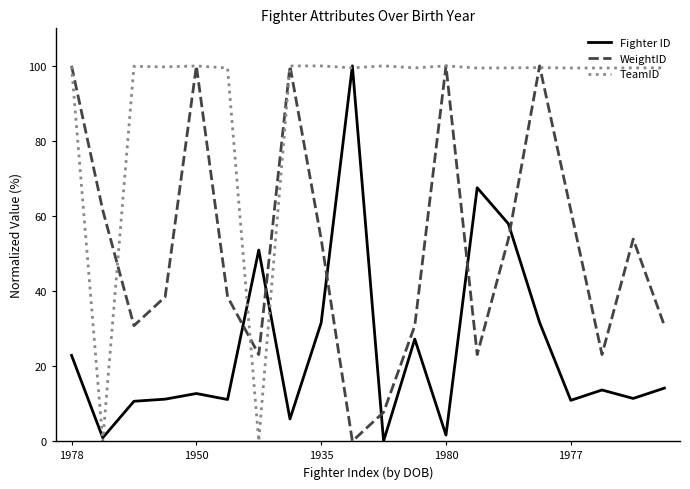

What are all the series names shown in the legend?

Fighter ID, WeightID, TeamID